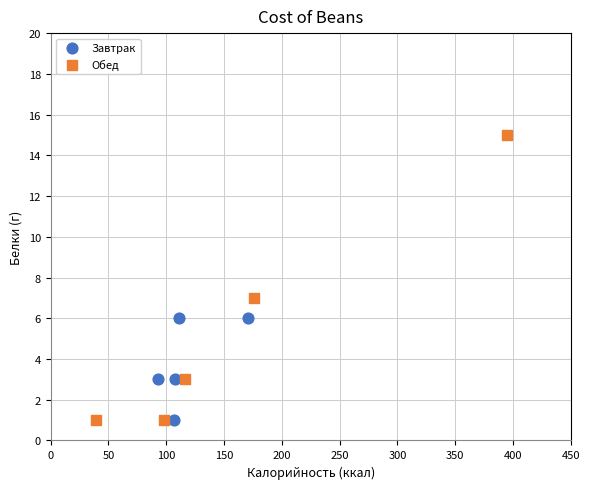

Which series has the widest spread of Y values?

Обед